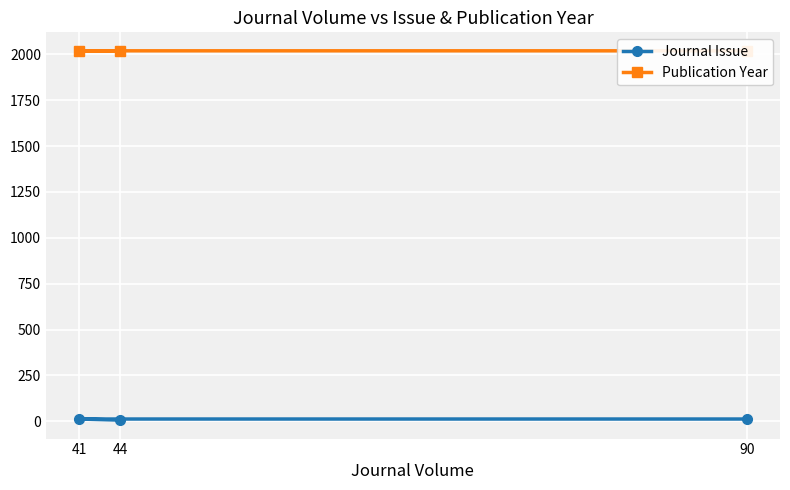

Reading left to right, list all the values displayed in this chart.

Journal Issue: 44=6	41=12	90=12
Publication Year: 44=2019	41=2020	90=2020